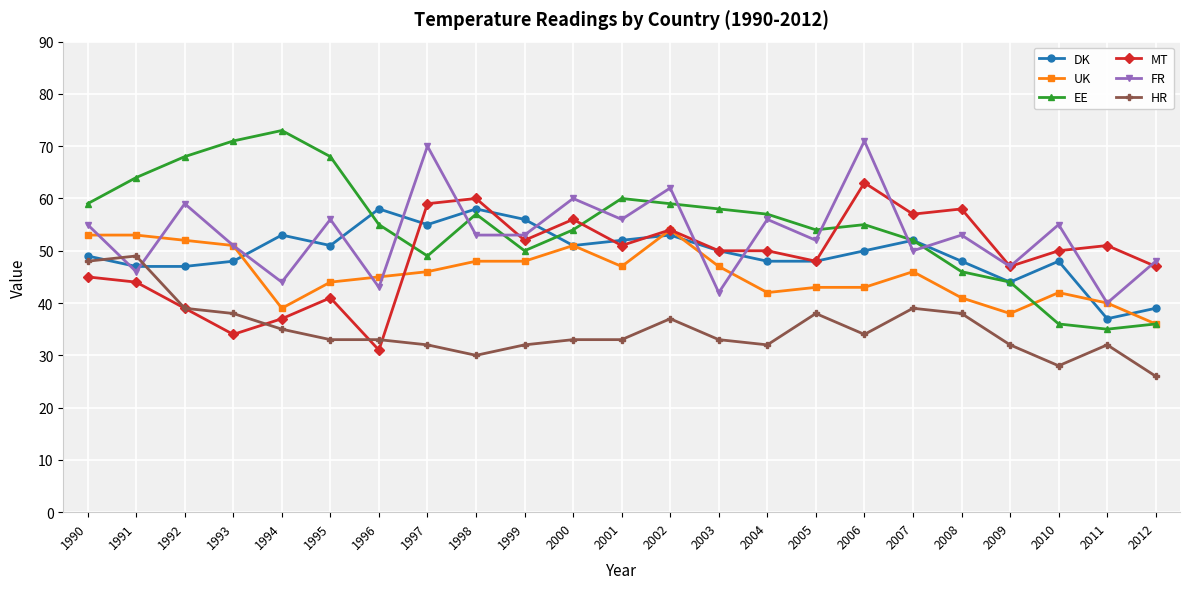

Reading right to left, what are all the values shown in this chart?

DK: 2012=39	2011=37	2010=48	2009=44	2008=48	2007=52	2006=50	2005=48	2004=48	2003=50	2002=53	2001=52	2000=51	1999=56	1998=58	1997=55	1996=58	1995=51	1994=53	1993=48	1992=47	1991=47	1990=49
UK: 2012=36	2011=40	2010=42	2009=38	2008=41	2007=46	2006=43	2005=43	2004=42	2003=47	2002=54	2001=47	2000=51	1999=48	1998=48	1997=46	1996=45	1995=44	1994=39	1993=51	1992=52	1991=53	1990=53
EE: 2012=36	2011=35	2010=36	2009=44	2008=46	2007=52	2006=55	2005=54	2004=57	2003=58	2002=59	2001=60	2000=54	1999=50	1998=57	1997=49	1996=55	1995=68	1994=73	1993=71	1992=68	1991=64	1990=59
MT: 2012=47	2011=51	2010=50	2009=47	2008=58	2007=57	2006=63	2005=48	2004=50	2003=50	2002=54	2001=51	2000=56	1999=52	1998=60	1997=59	1996=31	1995=41	1994=37	1993=34	1992=39	1991=44	1990=45
FR: 2012=48	2011=40	2010=55	2009=47	2008=53	2007=50	2006=71	2005=52	2004=56	2003=42	2002=62	2001=56	2000=60	1999=53	1998=53	1997=70	1996=43	1995=56	1994=44	1993=51	1992=59	1991=46	1990=55
HR: 2012=26	2011=32	2010=28	2009=32	2008=38	2007=39	2006=34	2005=38	2004=32	2003=33	2002=37	2001=33	2000=33	1999=32	1998=30	1997=32	1996=33	1995=33	1994=35	1993=38	1992=39	1991=49	1990=48